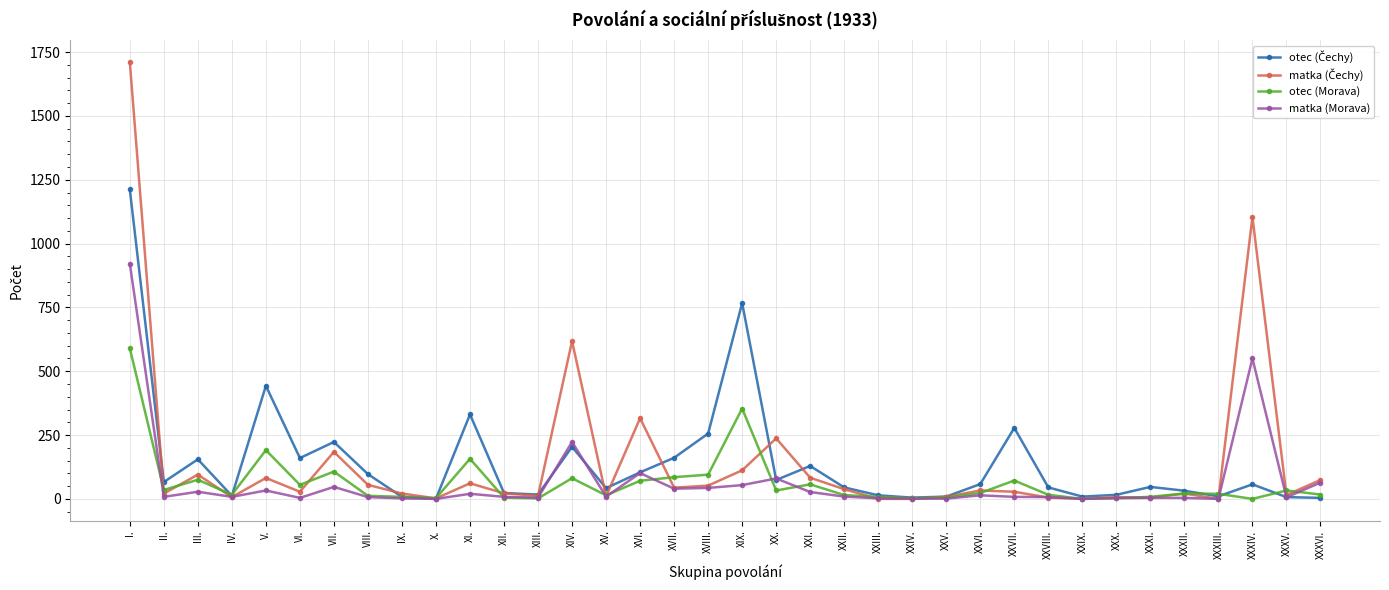

At which category is the sum across all series the highest?

I.